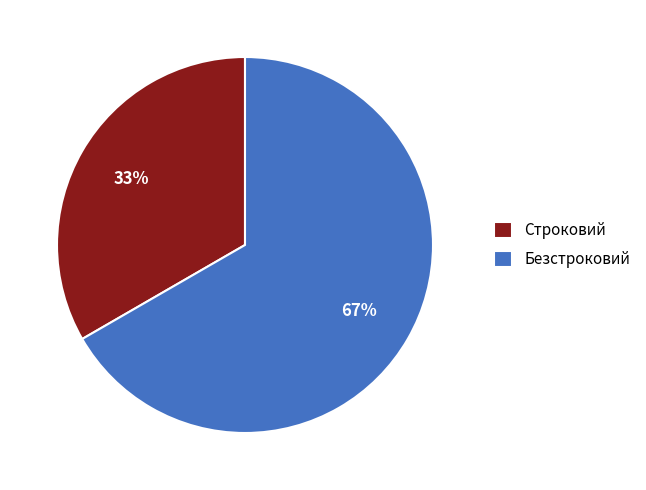

To the nearest percent, what is the combined percentage of Строковий and Безстроковий?

100%